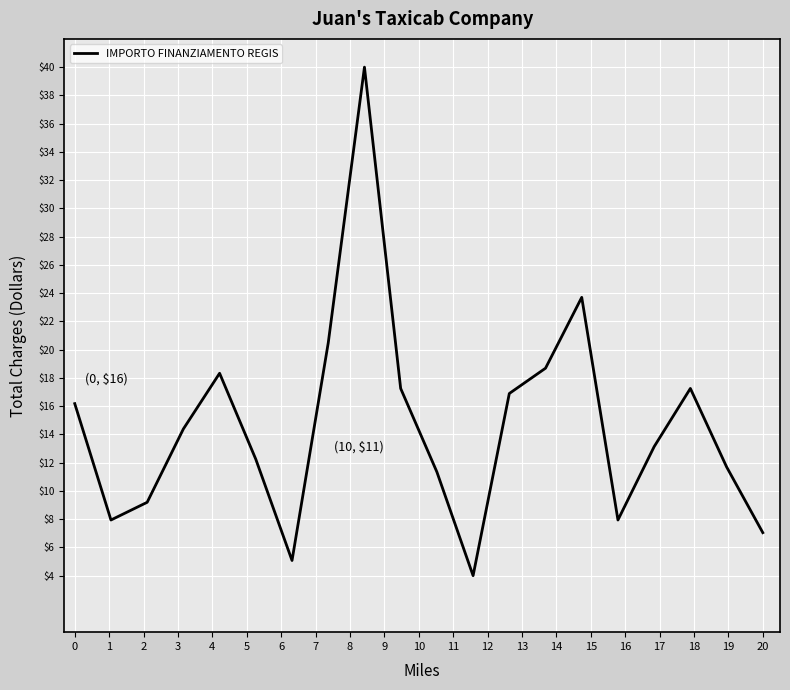

True or false: there are more than 0 points higher than both neighbors.

True